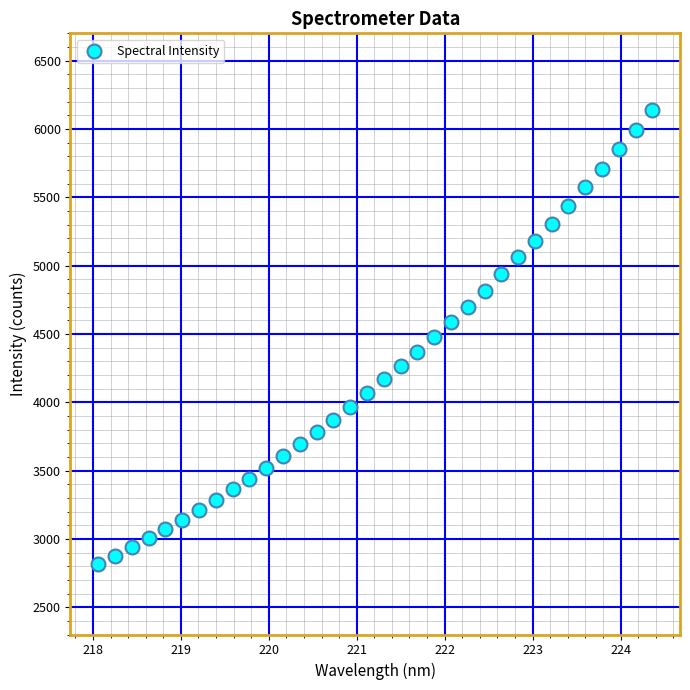

What is the range of X values (max minus min)?

6.3